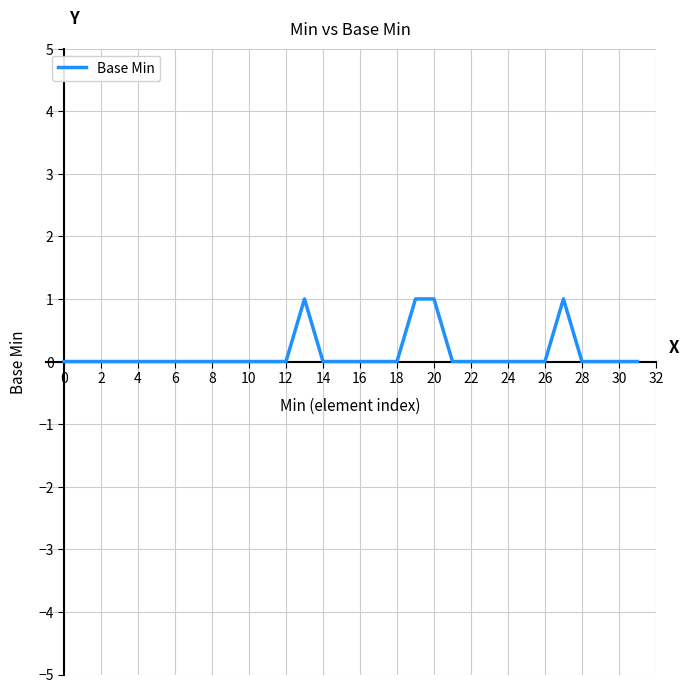

Reading left to right, what are all the values shown in this chart?

0	0	0	0	0	0	0	0	0	0	0	0	0	1	0	0	0	0	0	1	1	0	0	0	0	0	0	1	0	0	0	0